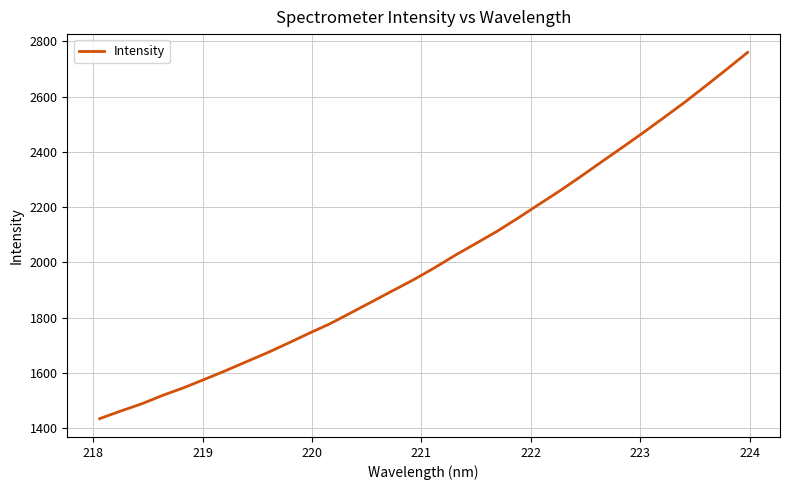

What is the difference between the maximum and minimum values?

1325.7